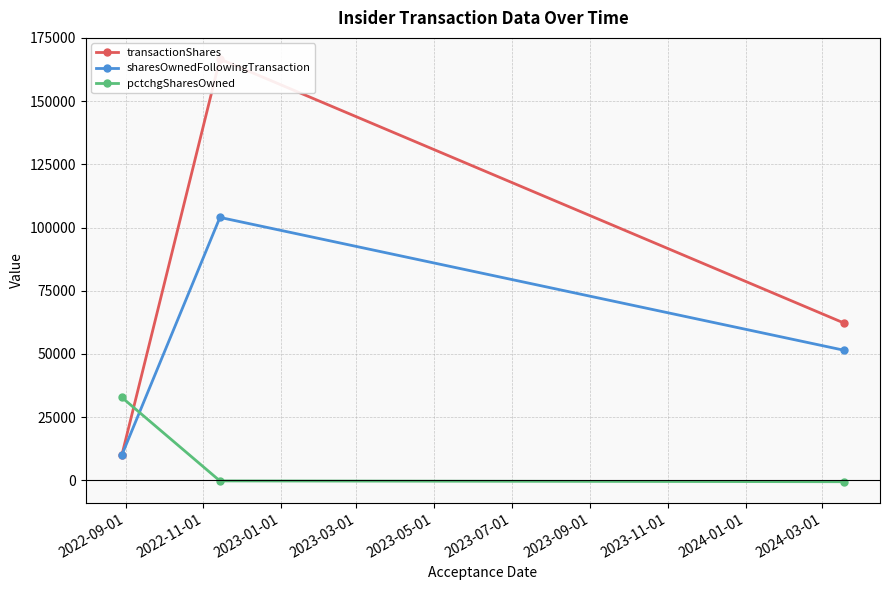

Reading left to right, extract all data points from this chart.

transactionShares: 10000	166666	62222
sharesOwnedFollowingTransaction: 10000	103999	51448
pctchgSharesOwned: 32767	-266	-578